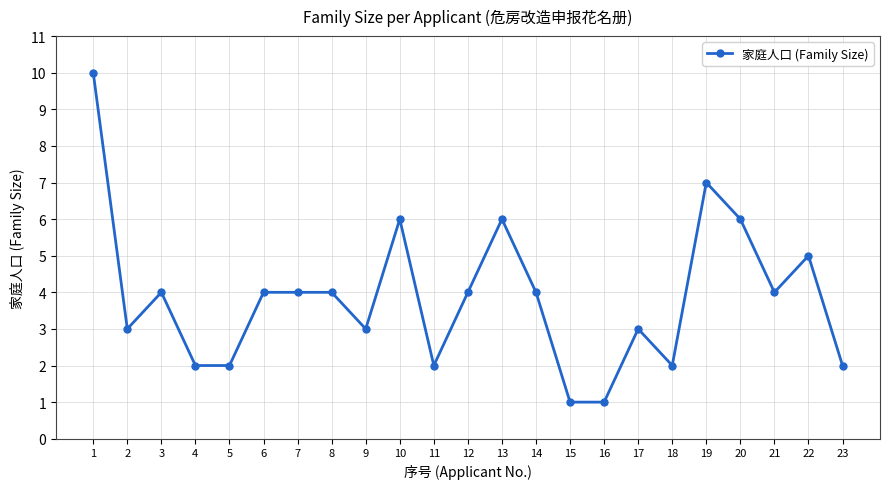

Where does the data first go above 4?

1